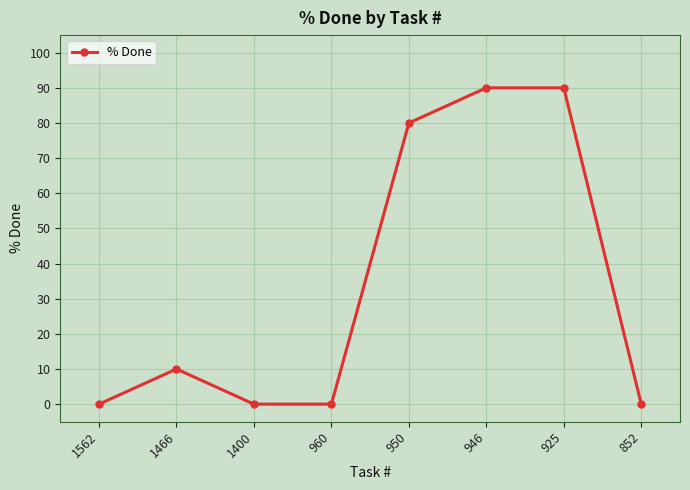

What is the value of the 6th point from the left?

90